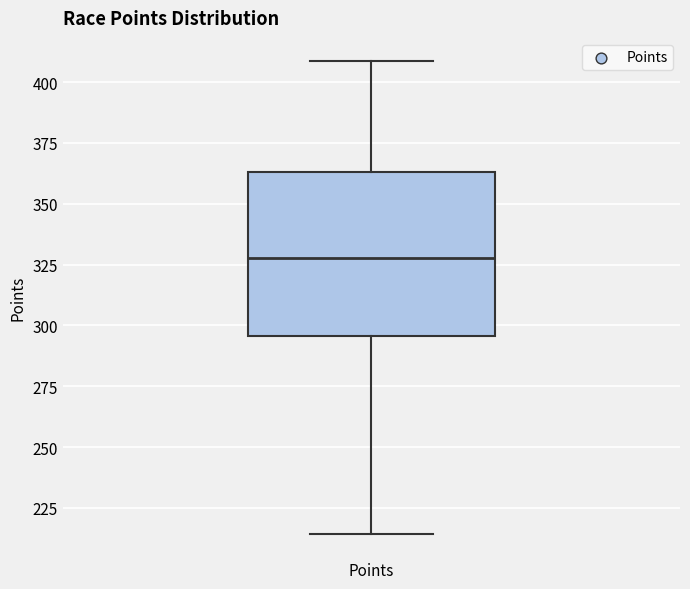

Read this box plot against the y-axis: the position of the median line, the range covered by the box, and the ends of both whiskers. The values are not printed on the chart, so give them approximately, as read against the axis.

median 330, box 295 to 365, whiskers 215 to 410